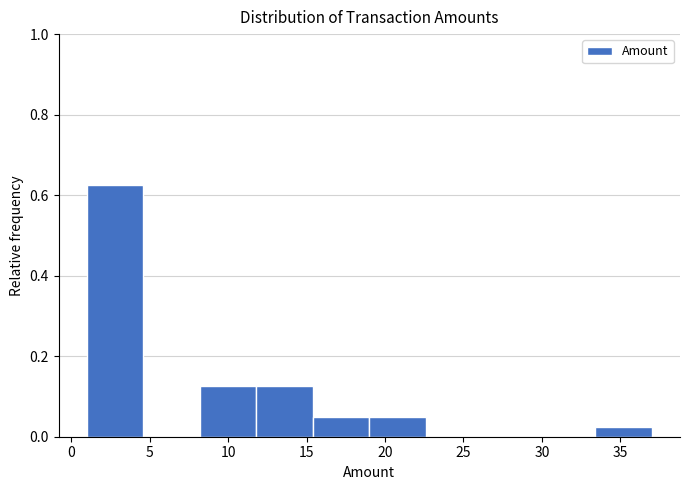

Over which range of the x-axis is the bar tallest?

1.0 to 4.6